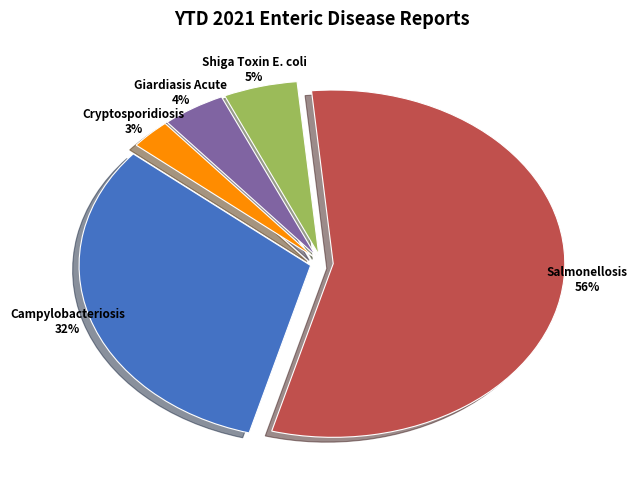

Is there any slice that represents more than half of the pie?

Yes